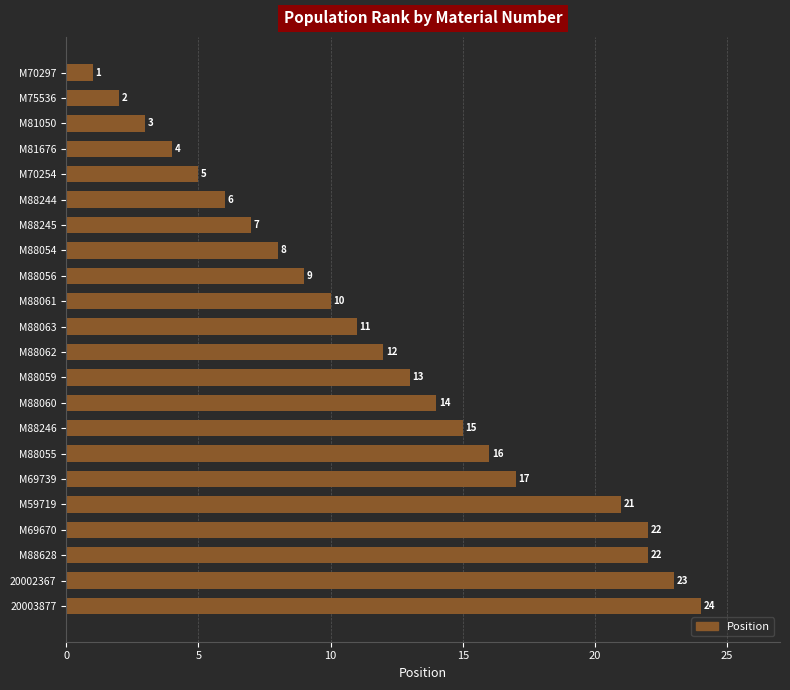

What is the change in value from M70297 to M59719?

+20